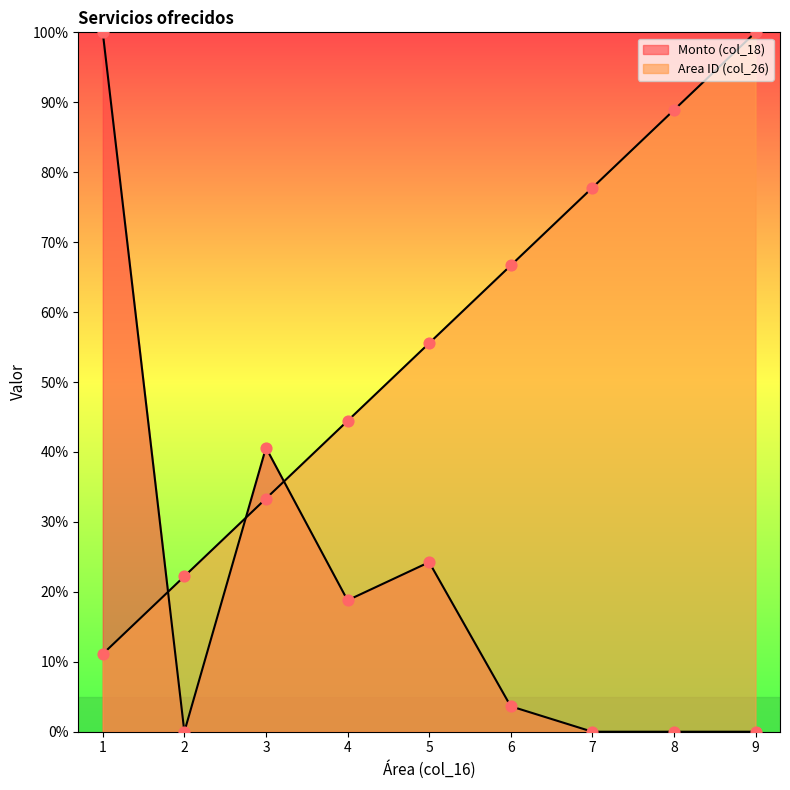

Which series has the largest total across all categories?

Area ID (col_26)